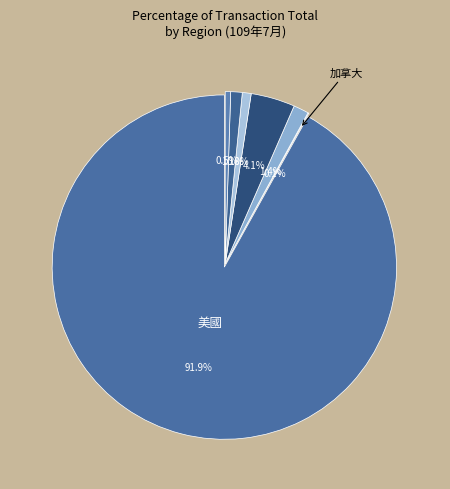

To the nearest percent, what percentage of the pie is 愛爾蘭?

1%